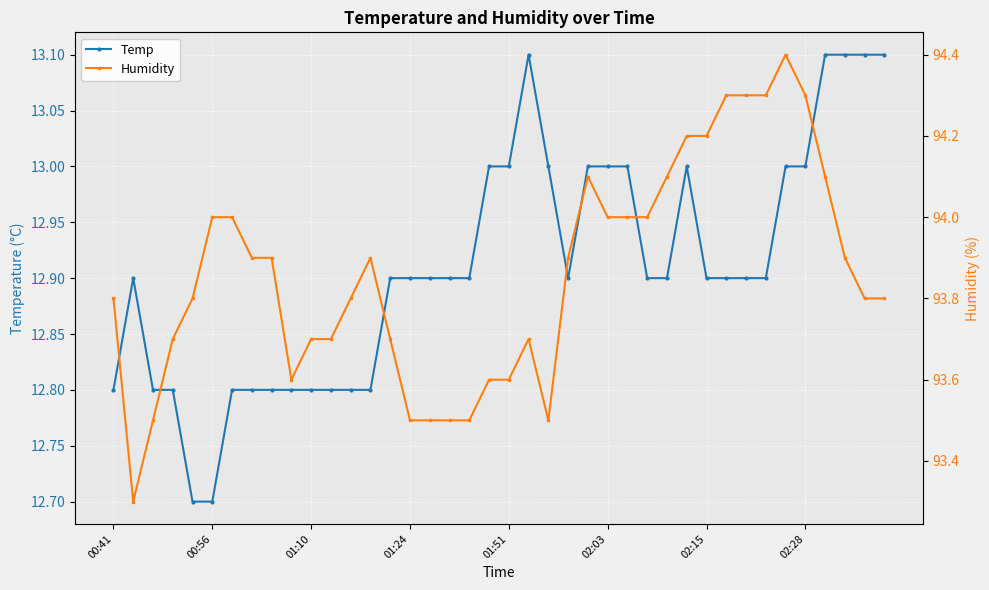

Which series has the largest total across all categories?

Humidity